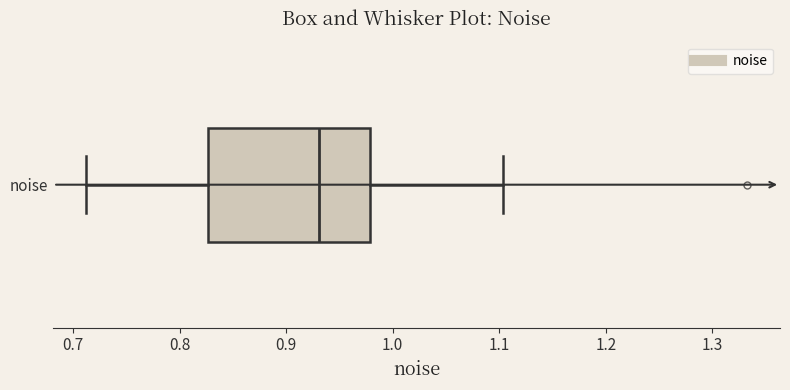

Transcribe this box plot: give where the median line is, the range the box spans, and where the two whiskers end, as read against the x-axis. The values are not printed on the chart, so give them approximately, as read against the axis.

median 0.93, box 0.83 to 0.98, whiskers 0.71 to 1.10